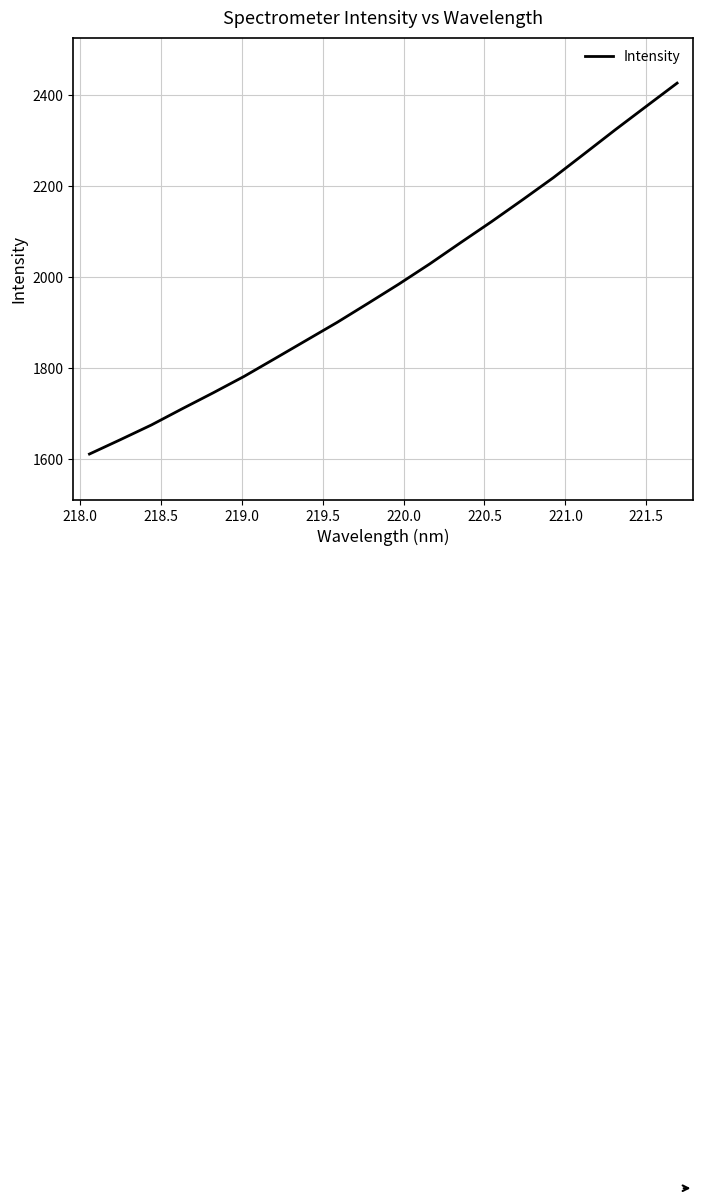

What is the greatest value displayed?

2426.4